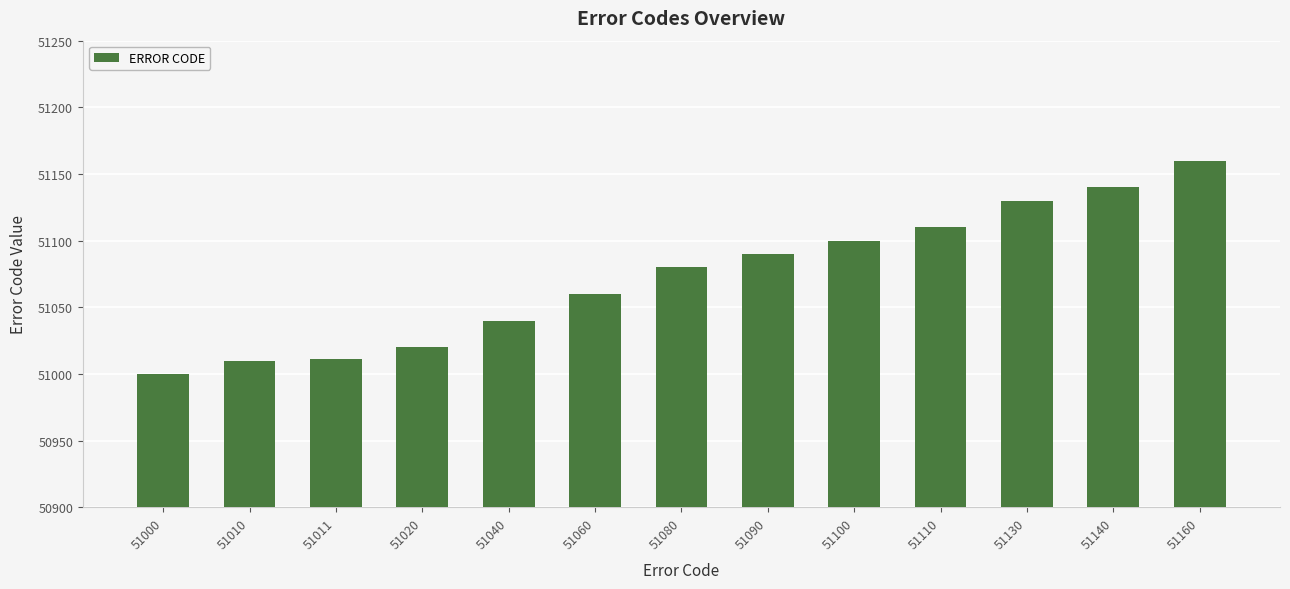

Which label corresponds to the smallest value in the chart?

51000